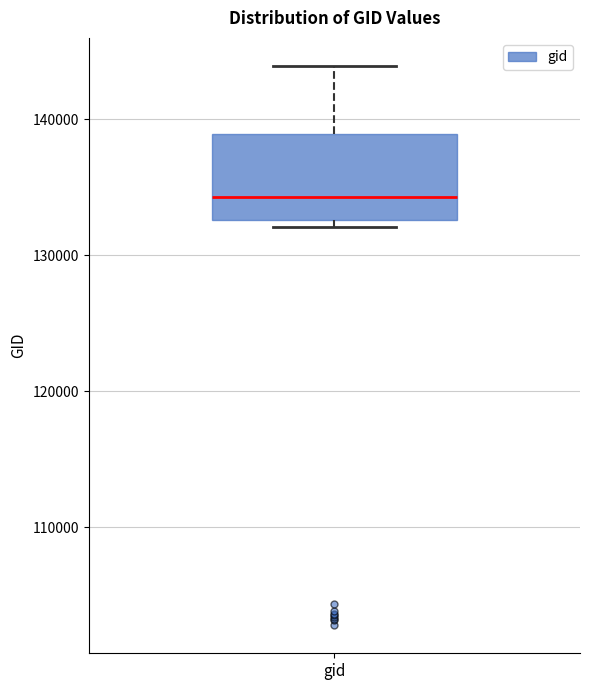

Read this box plot against the y-axis: the position of the median line, the range covered by the box, and the ends of both whiskers. The values are not printed on the chart, so give them approximately, as read against the axis.

median 134000, box 133000 to 139000, whiskers 132000 to 144000